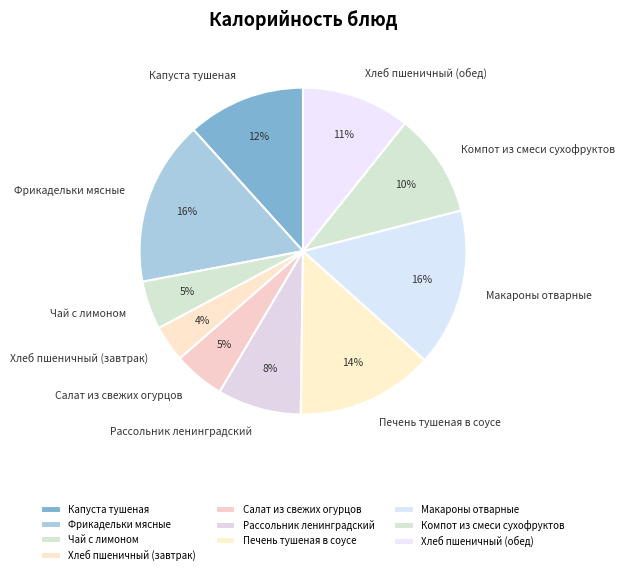

Between Компот из смеси сухофруктов and Чай с лимоном, which is larger?

Компот из смеси сухофруктов